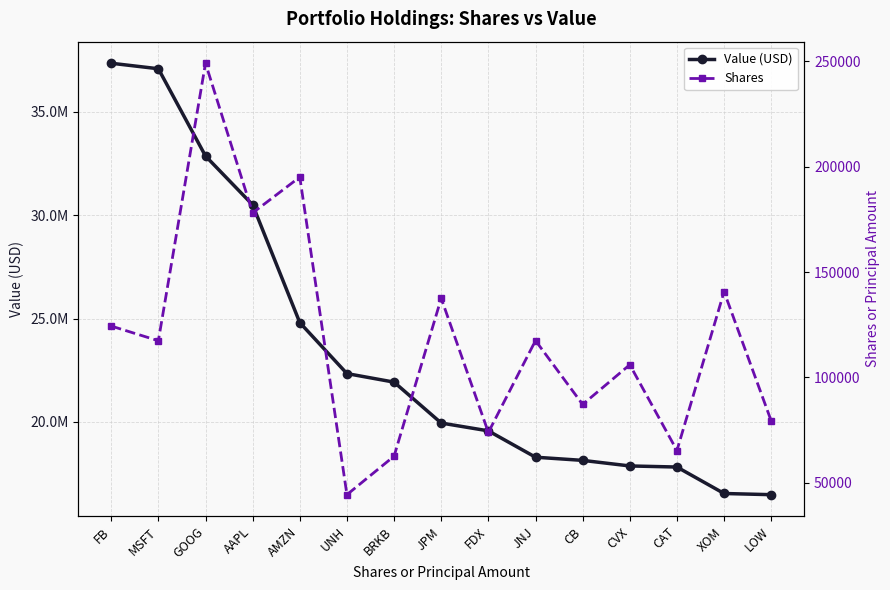

Read the Value (USD) value at XOM.

16543363